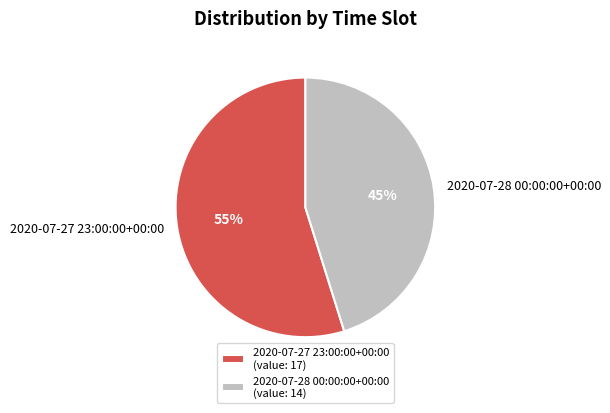

What is the ratio of the value at 2020-07-27 23:00:00+00:00 to the value at 2020-07-28 00:00:00+00:00?

1.2